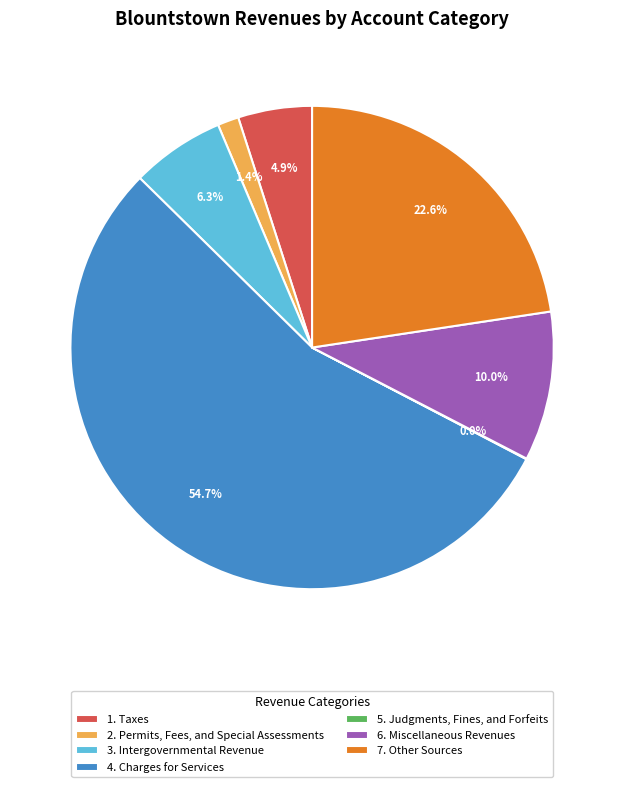

To the nearest percent, what is the difference between the largest and smallest slice percentages?

55%